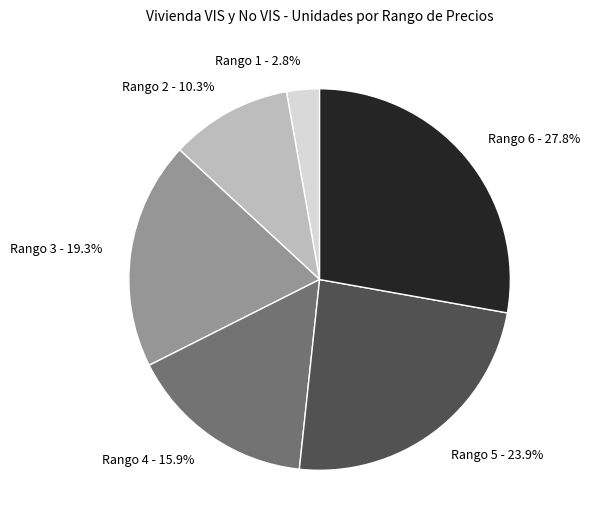

How much of the chart is everything except Rango 4 - 15.9%?

84.1%